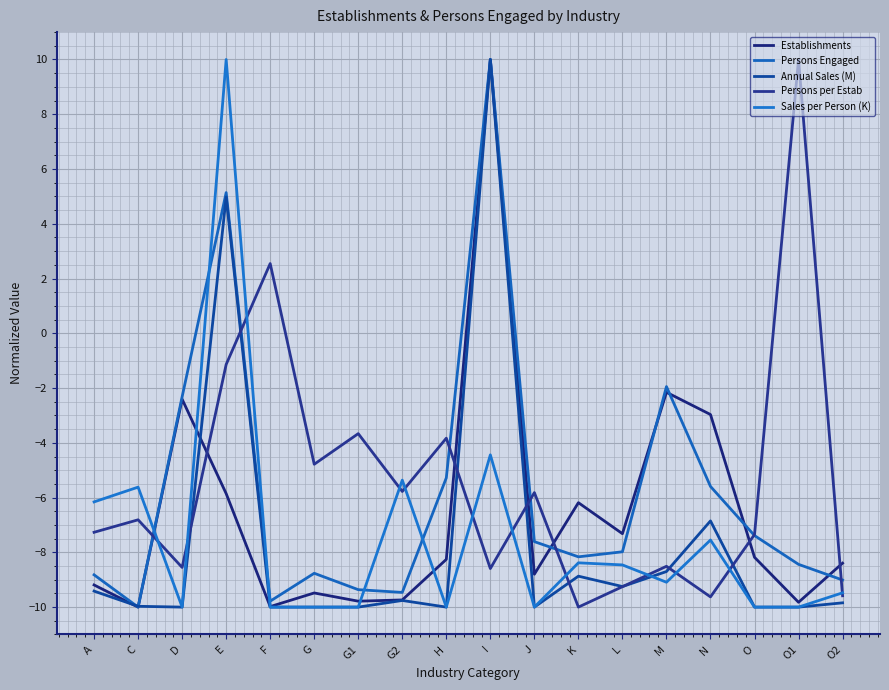

What is the difference between the Persons per Estab values at O2 and J?

3.8